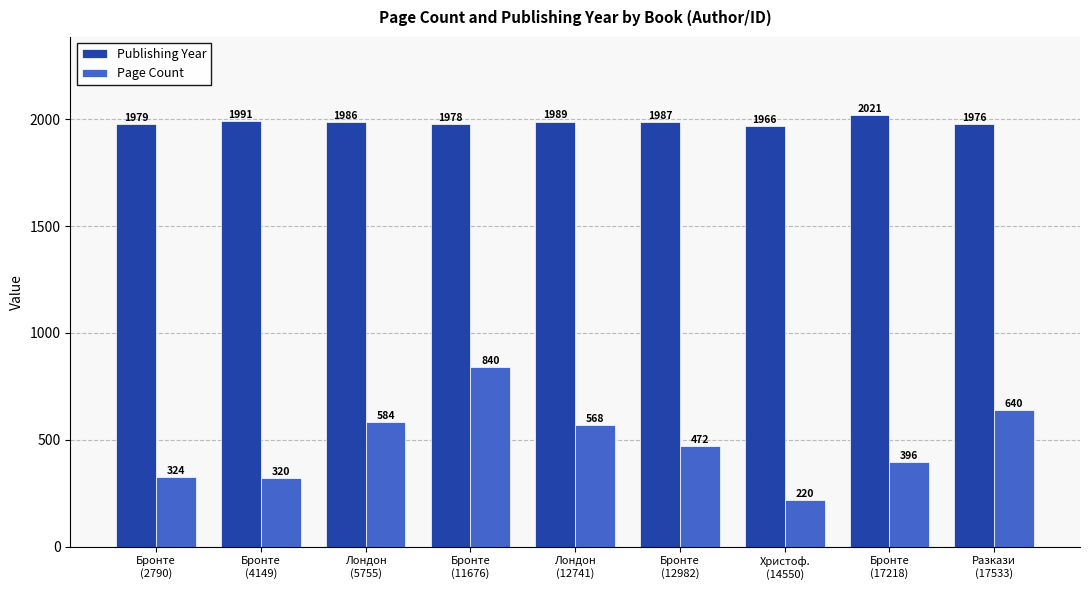

How many categories are shown in the chart?

9